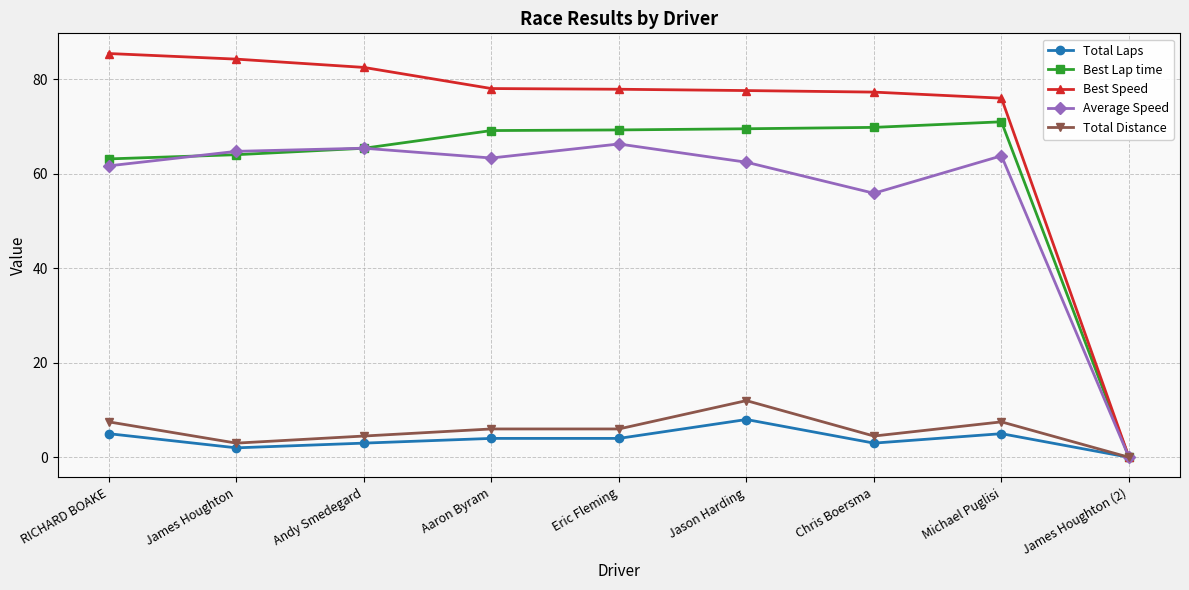

What is the difference between the maximum and minimum values in the Best Speed series?

85.5